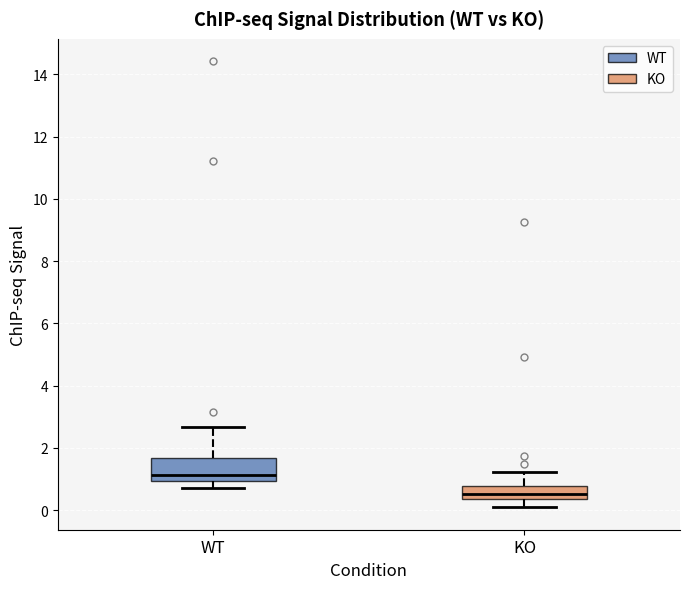

Which box is the tallest, from its lower edge to its upper edge?

WT